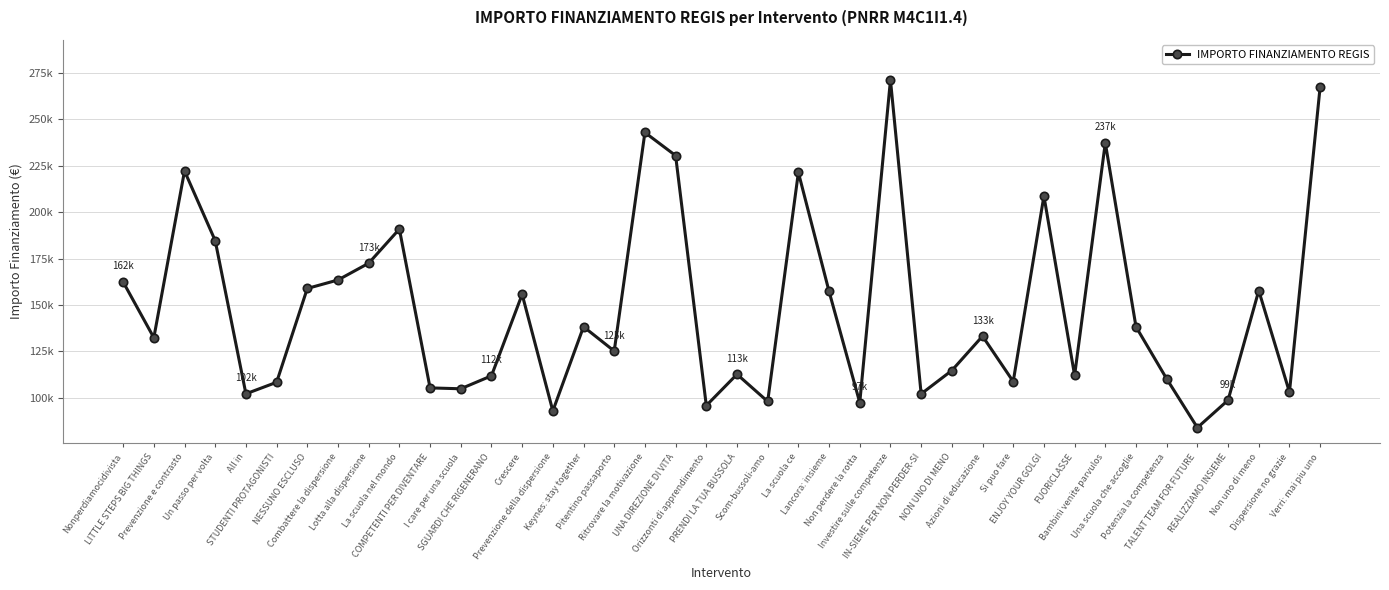

List the labels in order of value, smallest first.

TALENT TEAM FOR FUTURE, Prevenzione della dispersione, Orizzonti di apprendimento, Non perdere la rotta, Scom-bussoli-amo, REALIZZIAMO INSIEME, IN-SIEME PER NON PERDER-SI, All in, Dispersione no grazie, I care per una scuola, COMPETENTI PER DIVENTARE, STUDENTI PROTAGONISTI, Si puo fare, Potenzia la competenza, SGUARDI CHE RIGENERANO, FUORICLASSE, PRENDI LA TUA BUSSOLA, NON UNO DI MENO, Pitentino passaporto, LITTLE STEPS BIG THINGS, Azioni di educazione, Una scuola che accoglie, Keynes: stay together, Crescere, Lancora: insieme, Non uno di meno, NESSUNO ESCLUSO, Nonperdiamocidivista, Combattere la dispersione, Lotta alla dispersione, Un passo per volta, La scuola nel mondo, ENJOY YOUR GOLGI, La scuola ce, Prevenzione e contrasto, UNA DIREZIONE DI VITA, Bambini venite parvulos, Ritrovare la motivazione, Verri: mai piu uno, Investire sulle competenze